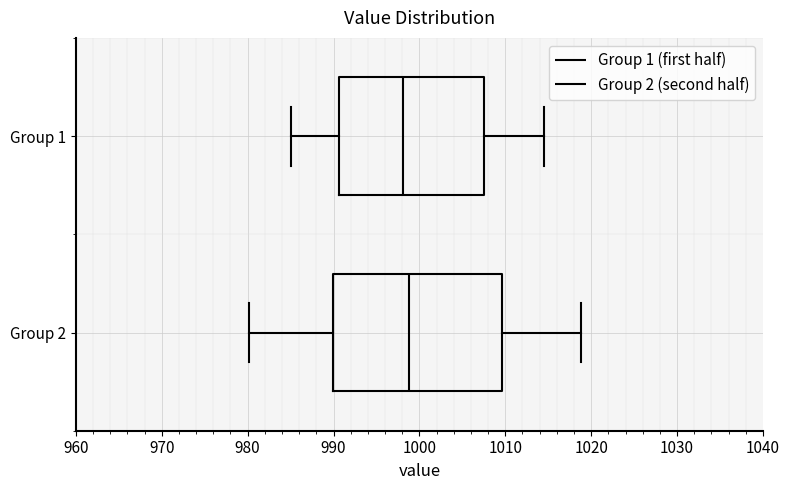

Where does the right whisker of the box for Group 2 end on the x-axis? The values are not printed on the chart, so give them approximately, as read against the axis.

1019